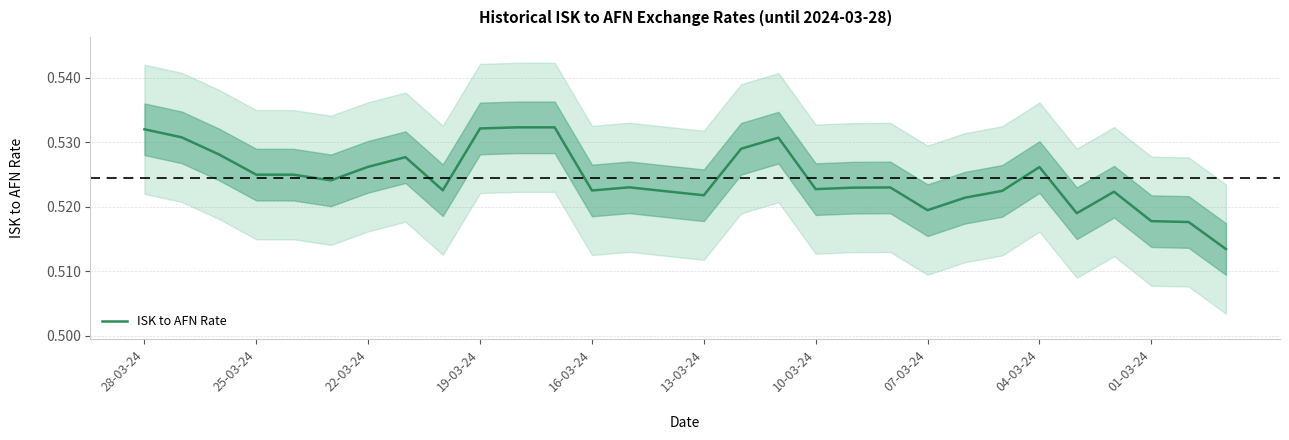

What is the maximum value shown in the chart?

0.5